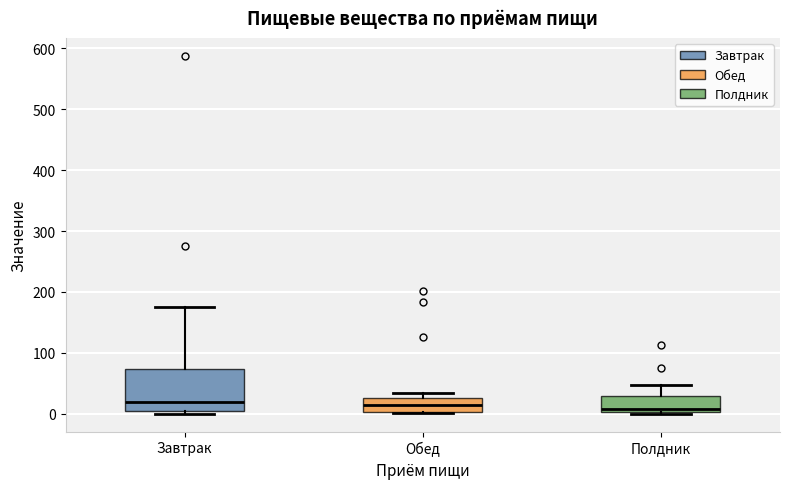

Reading left to right, read every box against the y-axis: the position of its median line, the range the box covers, and the ends of its whiskers. The values are not printed on the chart, so give them approximately, as read against the axis.

Завтрак: median 20, box 0 to 70, whiskers 0 (just below the box's lower edge) to 180
Обед: median 10, box 0 to 30, whiskers 0 to 30 (just above the box's upper edge)
Полдник: median 10, box 0 to 30, whiskers 0 to 50